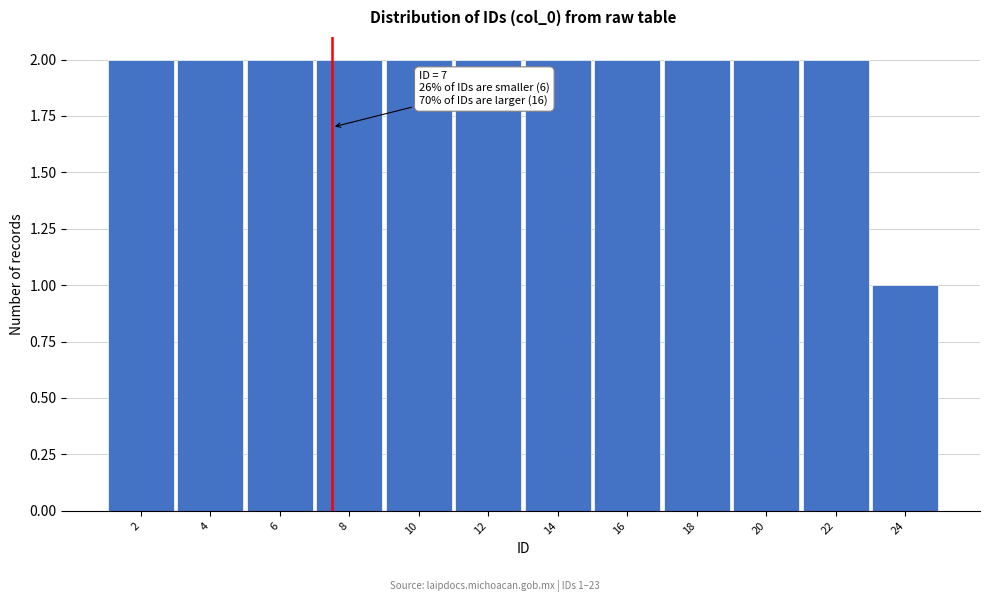

Reading left to right, extract all data points from this chart.

2=2	4=2	6=2	8=2	10=2	12=2	14=2	16=2	18=2	20=2	22=2	24=1